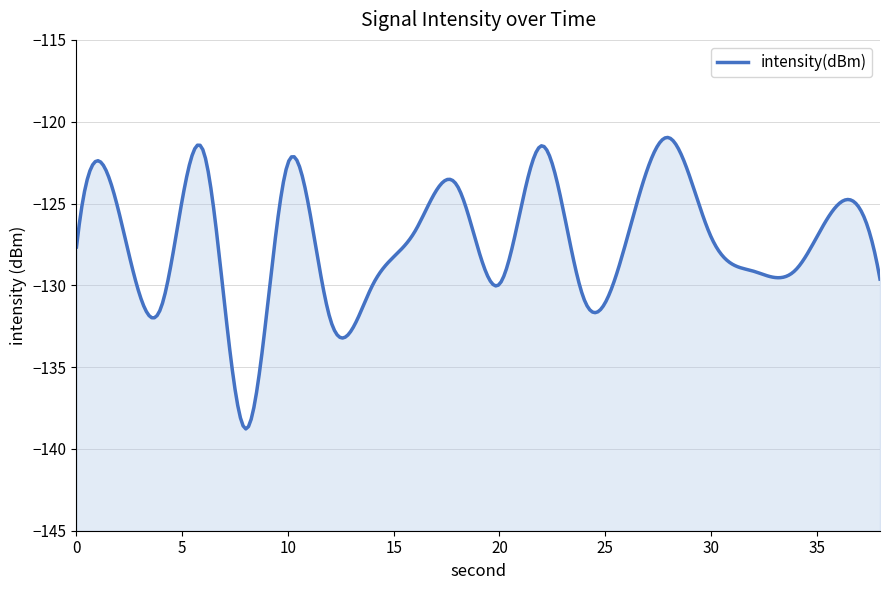

What is the value of the 5th point from the left?

-138.8